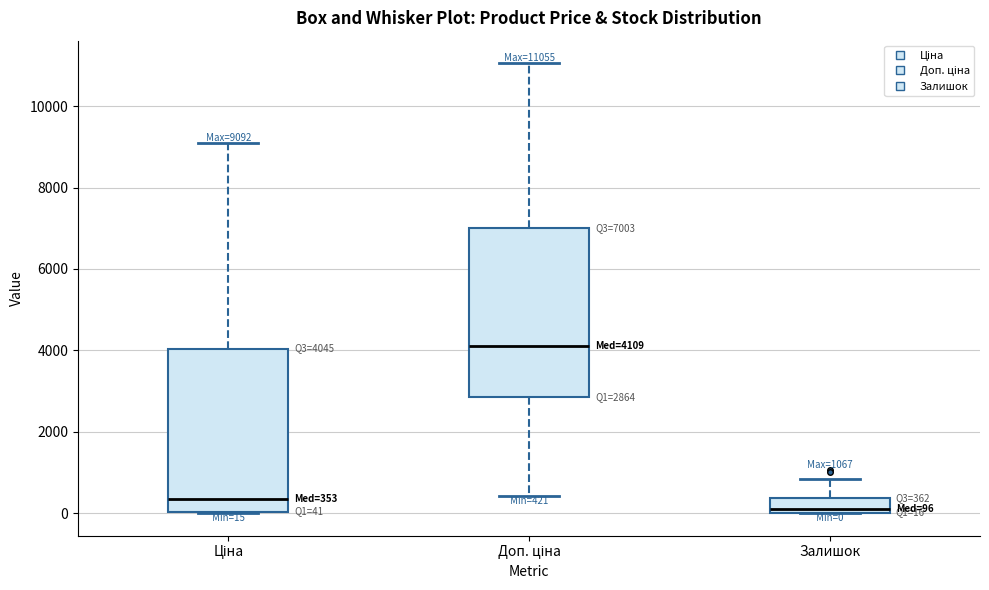

Which box has the highest median line?

Доп. ціна